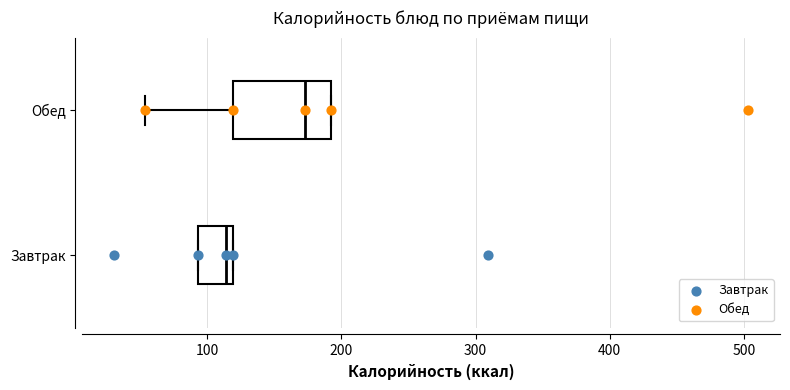

Which box is the widest, from its left edge to its right edge?

Обед